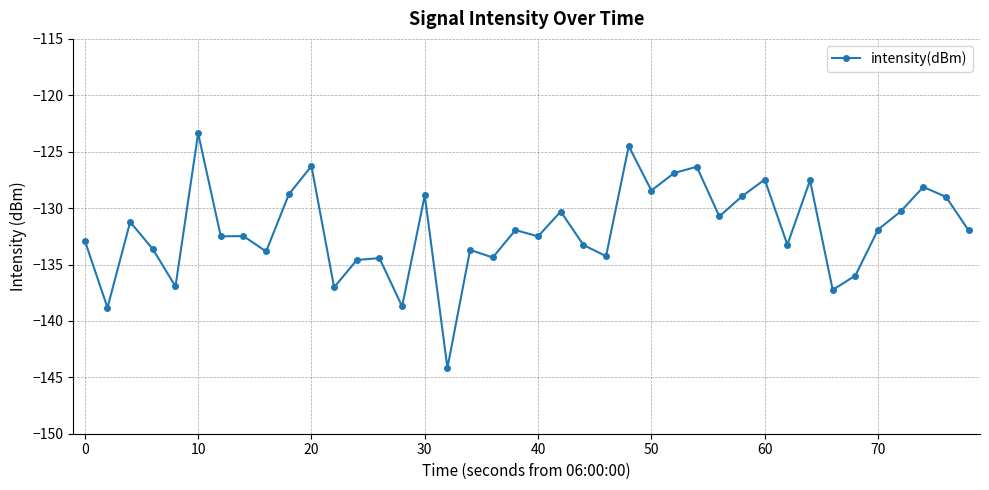

What is the value of the 23rd point from the left?

-133.3